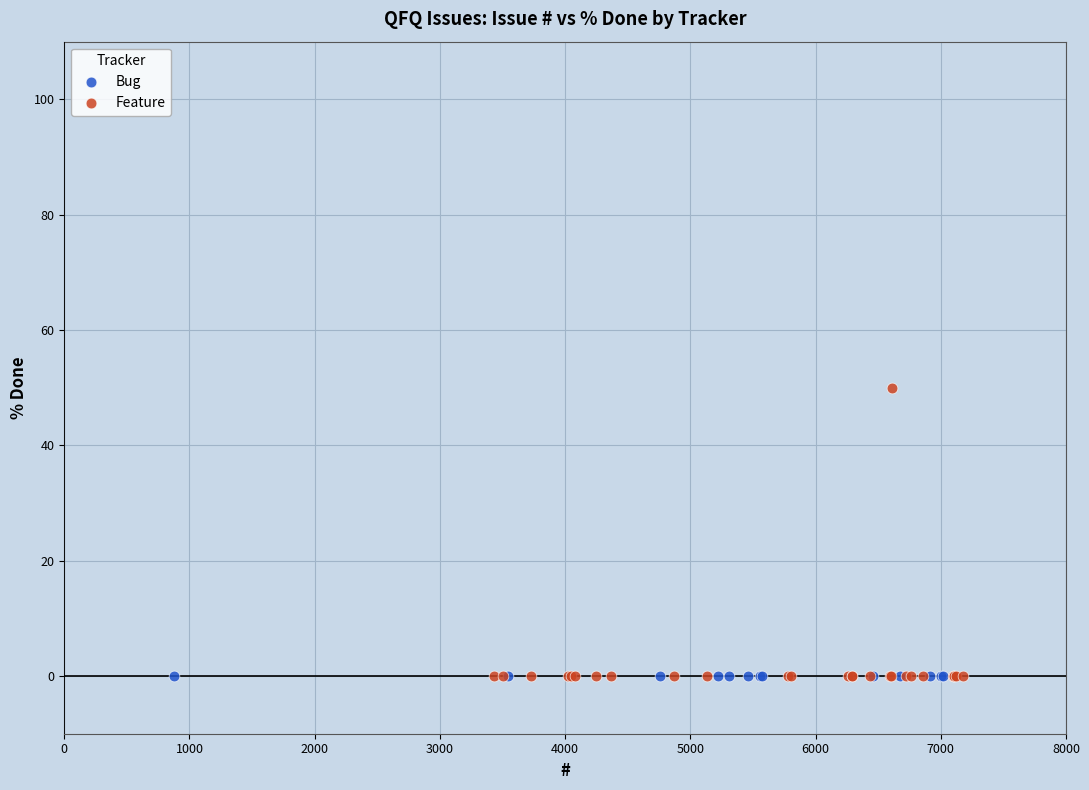

Which series contains the highest Y value?

Feature